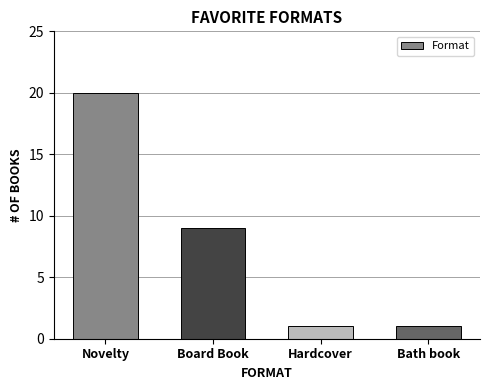

How many series are shown in this chart?

1